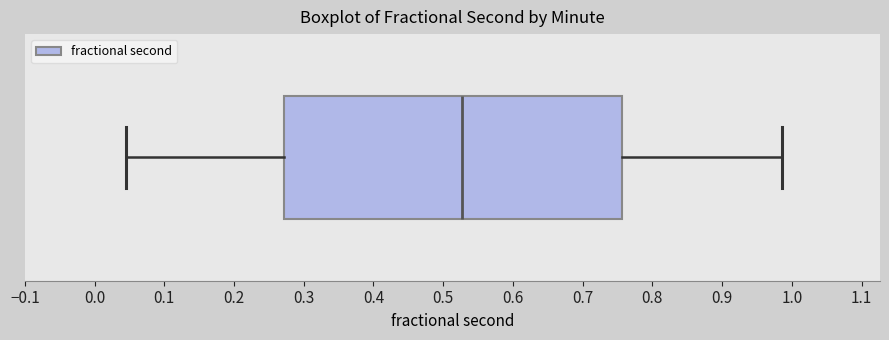

Transcribe this box plot: give where the median line is, the range the box spans, and where the two whiskers end, as read against the x-axis. The values are not printed on the chart, so give them approximately, as read against the axis.

median 0.53, box 0.27 to 0.76, whiskers 0.04 to 0.99